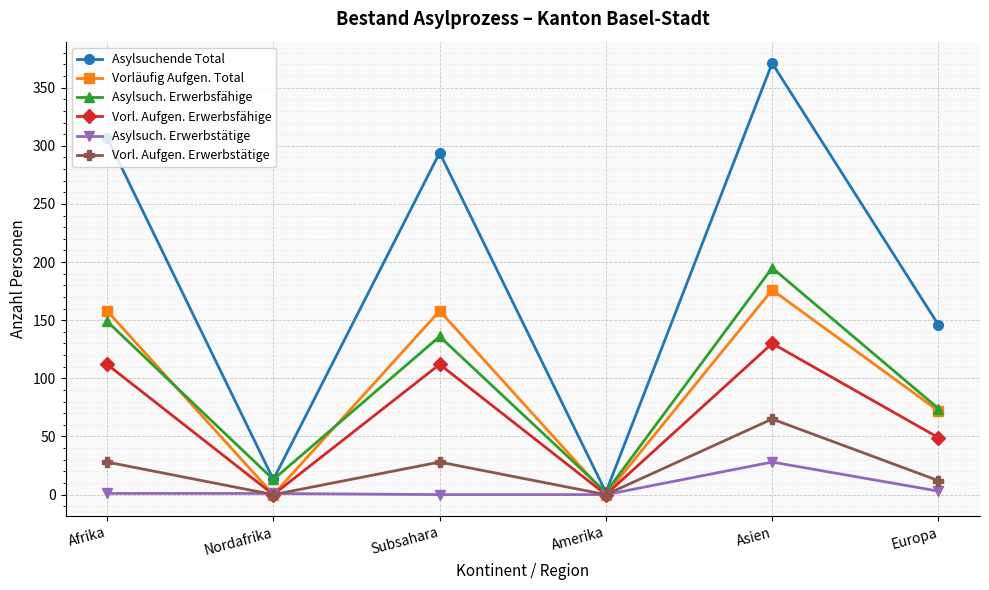

Count the number of categories in the chart.

6